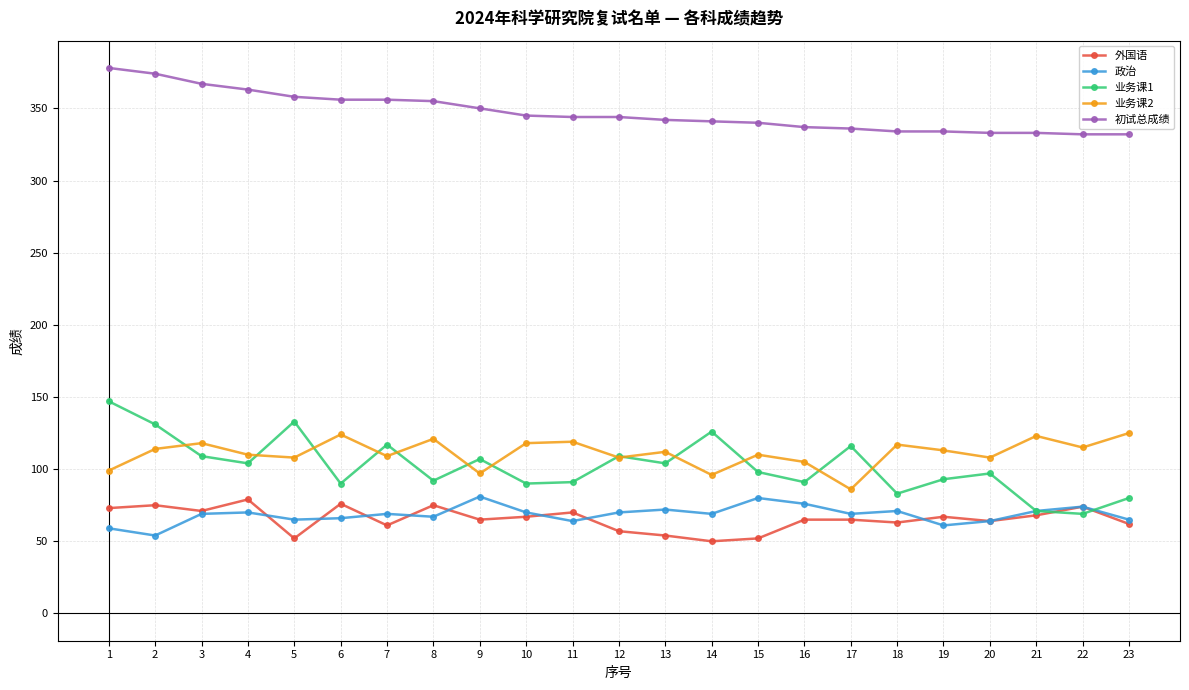

True or false: 政治 has more than 1 interior local peaks.

True